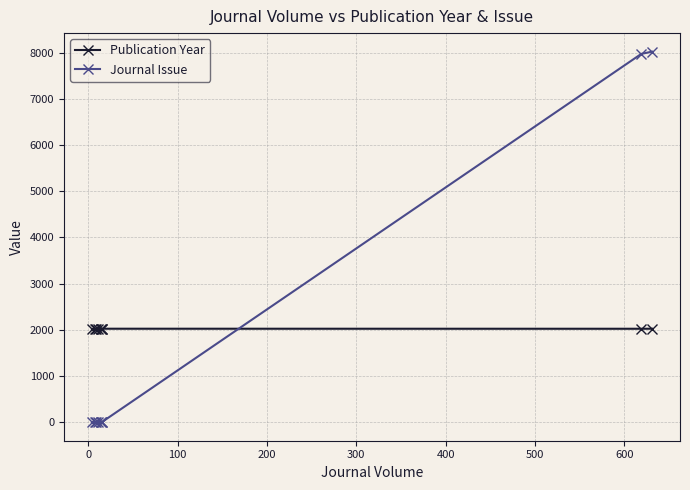

After their last crossing, which series has the higher values: Journal Issue or Publication Year?

Journal Issue